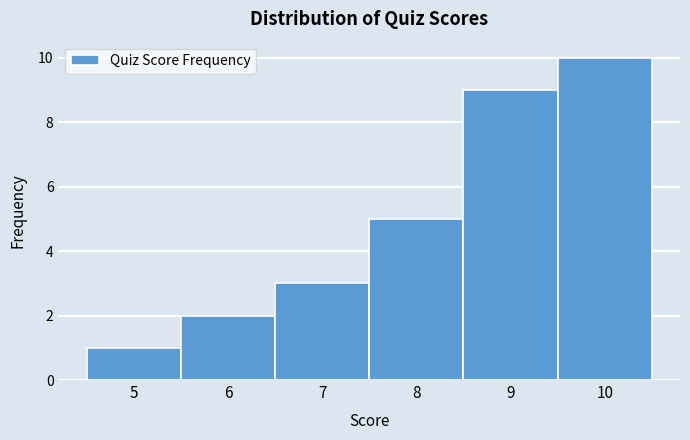

How tall is the bar that spans 7.5 to 8.5 on the x-axis? The values are not printed on the chart, so give them approximately, as read against the axis.

5